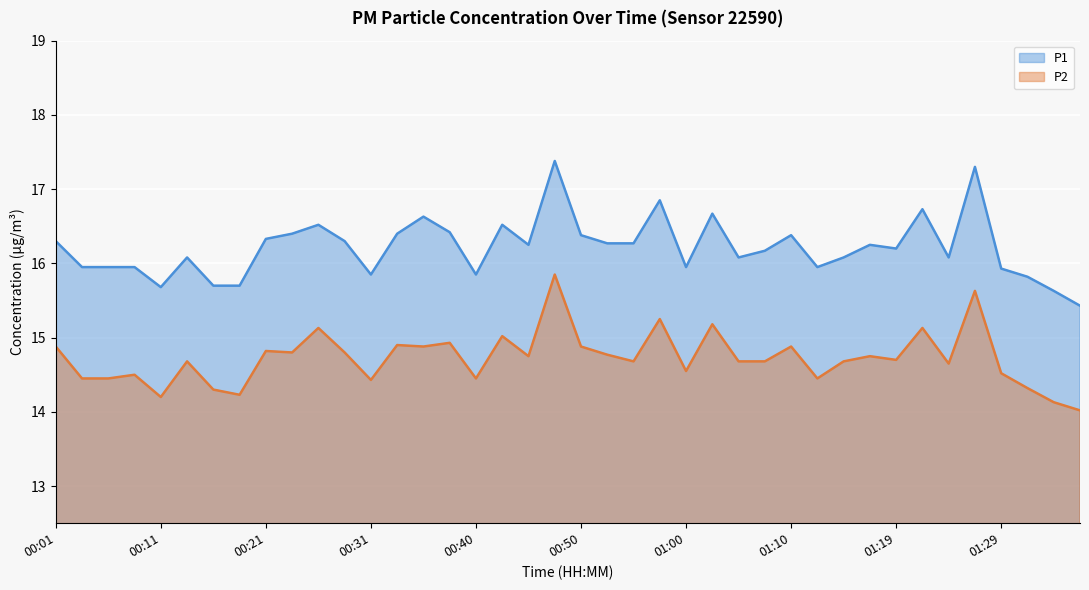

What is the label of the 6th point from the right?

01:24